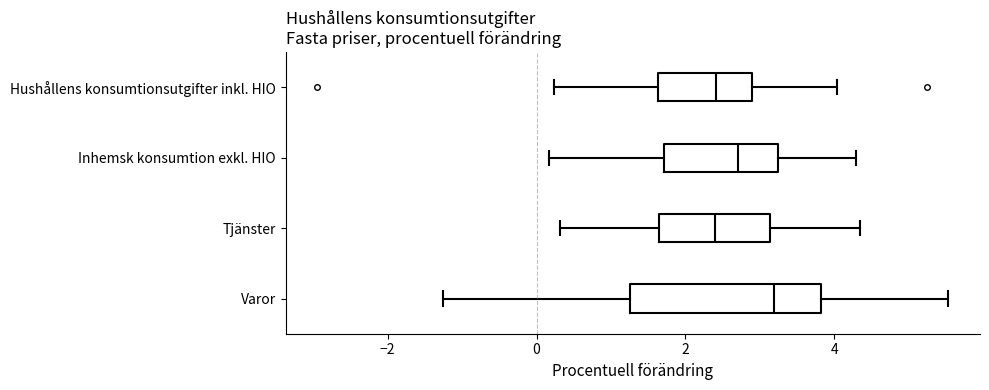

Reading bottom to top, read every box against the x-axis: the position of its median line, the range the box covers, and the ends of its whiskers. The values are not printed on the chart, so give them approximately, as read against the axis.

Varor: median 3.2, box 1.2 to 3.8, whiskers -1.2 to 5.6
Tjänster: median 2.4, box 1.6 to 3.2, whiskers 0.4 to 4.4
Inhemsk konsumtion exkl. HIO: median 2.8, box 1.8 to 3.2, whiskers 0.2 to 4.2
Hushållens konsumtionsutgifter inkl. HIO: median 2.4, box 1.6 to 2.8, whiskers 0.2 to 4.0